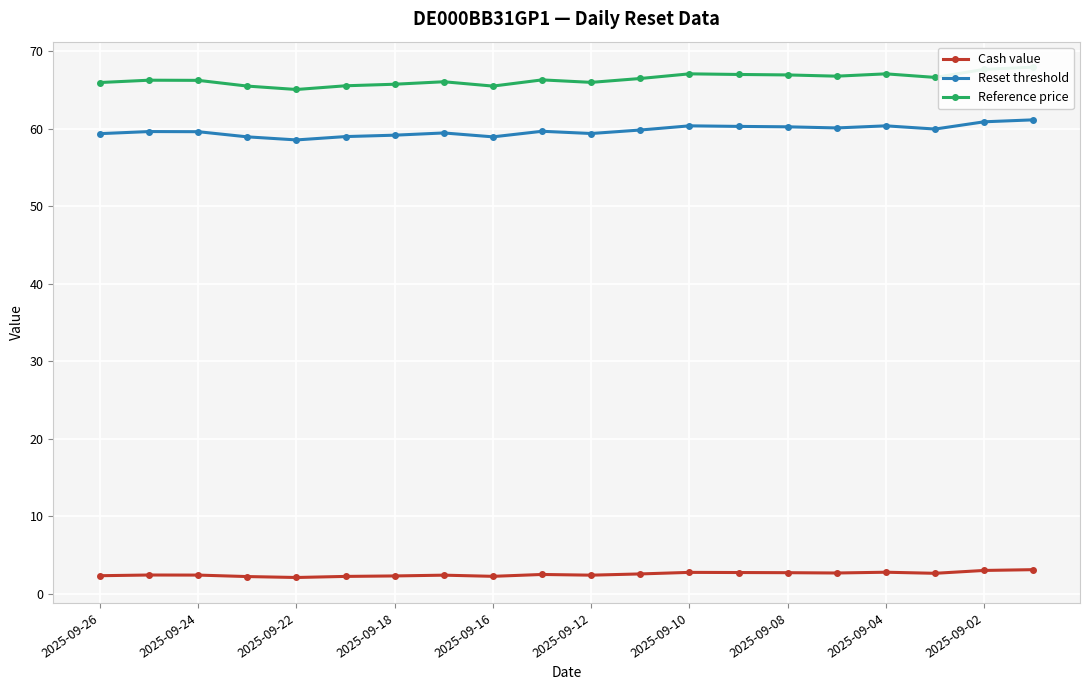

True or false: Reset threshold has more than 1 interior local peaks.

True